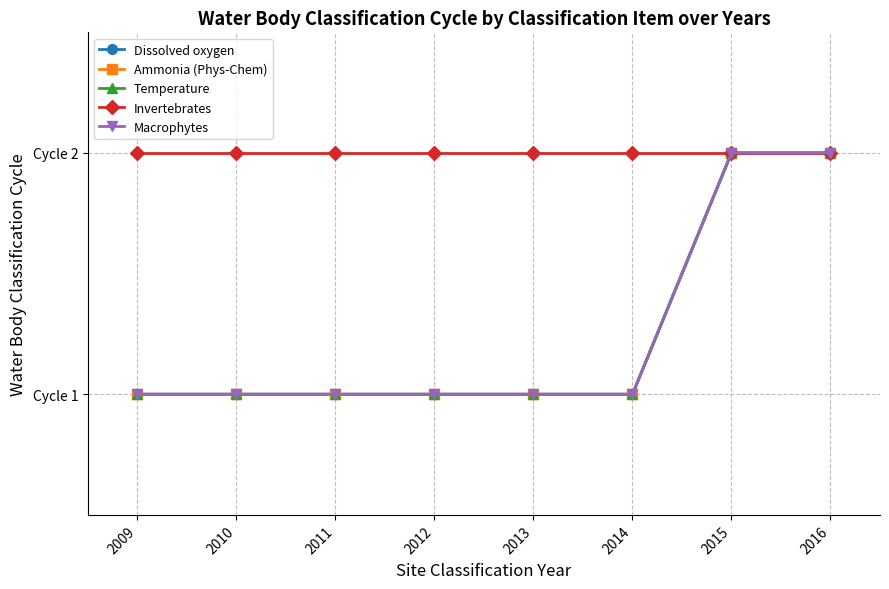

Rank the categories by Temperature value from highest to lowest.

2015, 2016, 2009, 2010, 2011, 2012, 2013, 2014